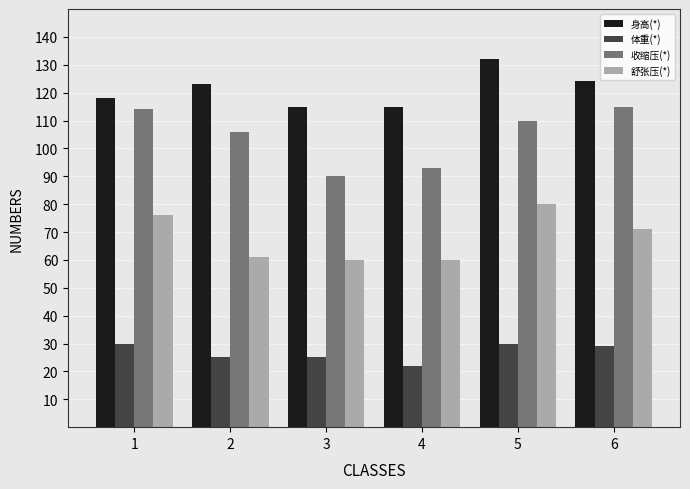

Between 2 and 6, which series saw the biggest shift?

舒张压(*)